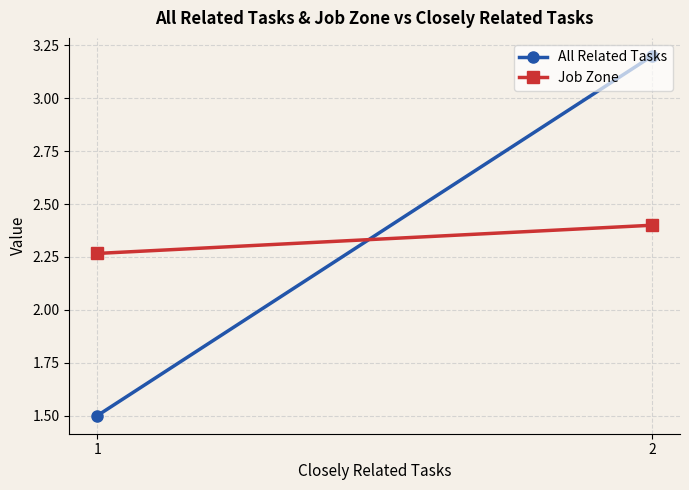

The Job Zone series shows 2.3 at 1. True or false?

True